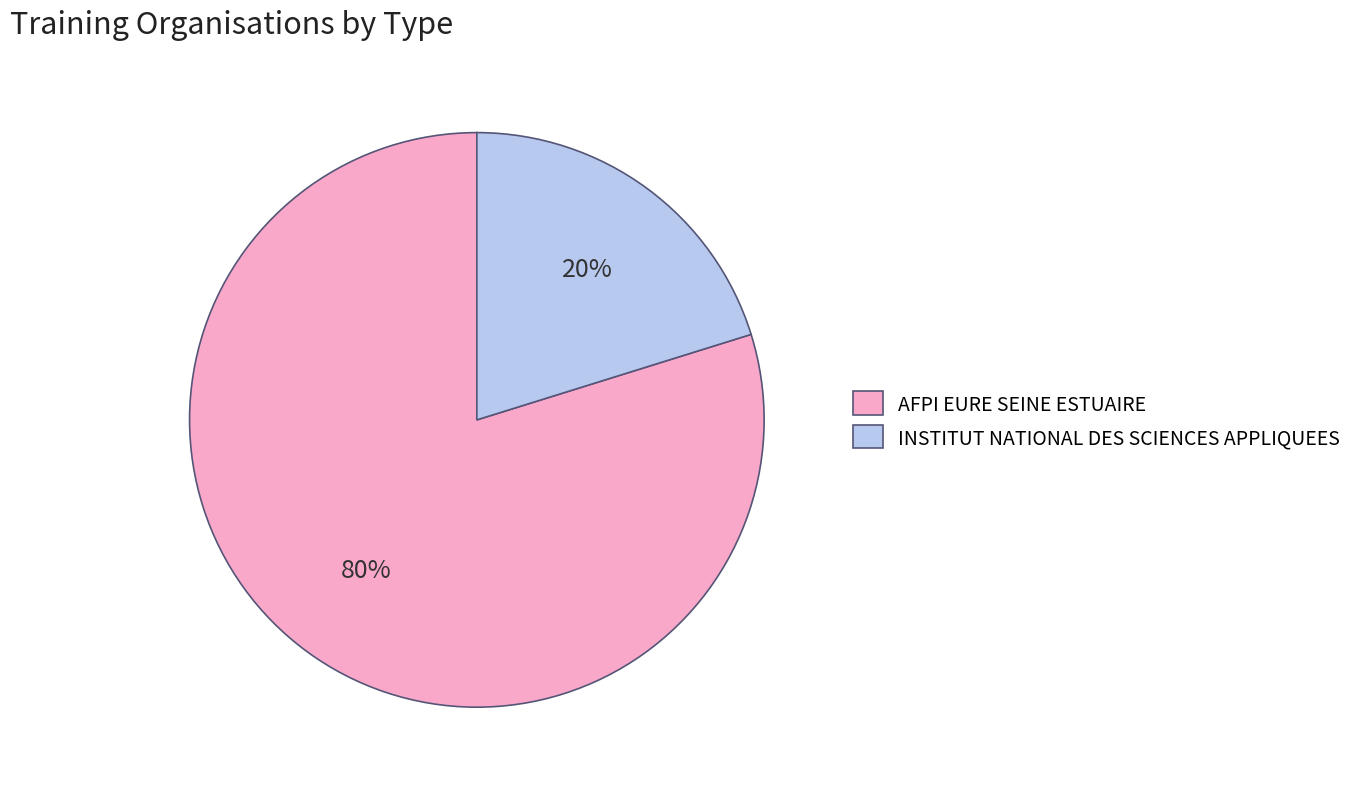

Does AFPI EURE SEINE ESTUAIRE represent more than half of the total?

Yes